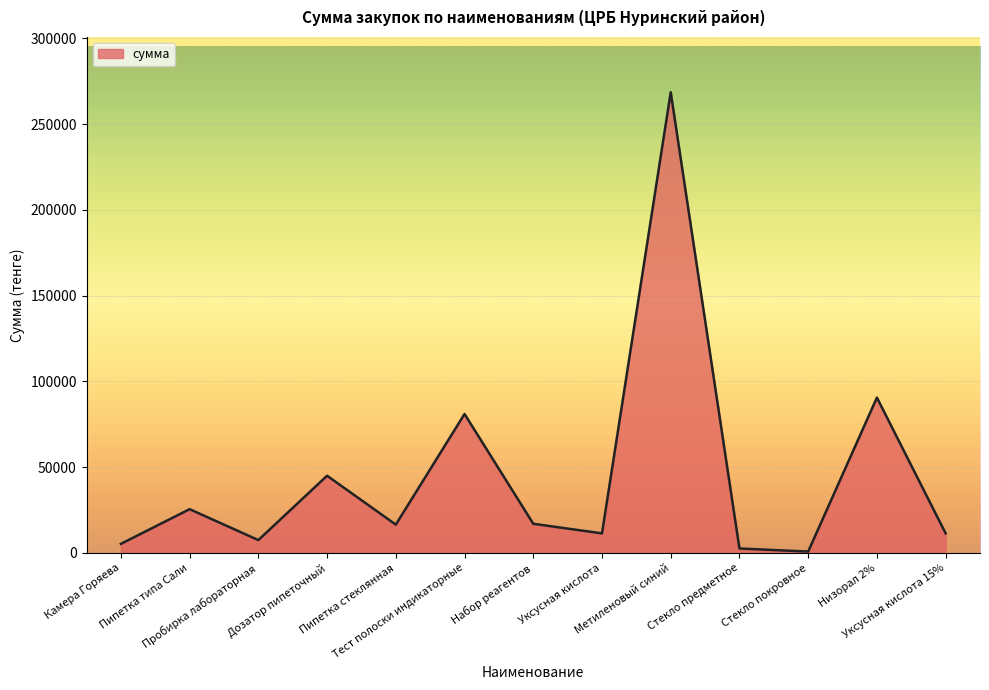

What is the difference between the second highest and second lowest values?

87944.5